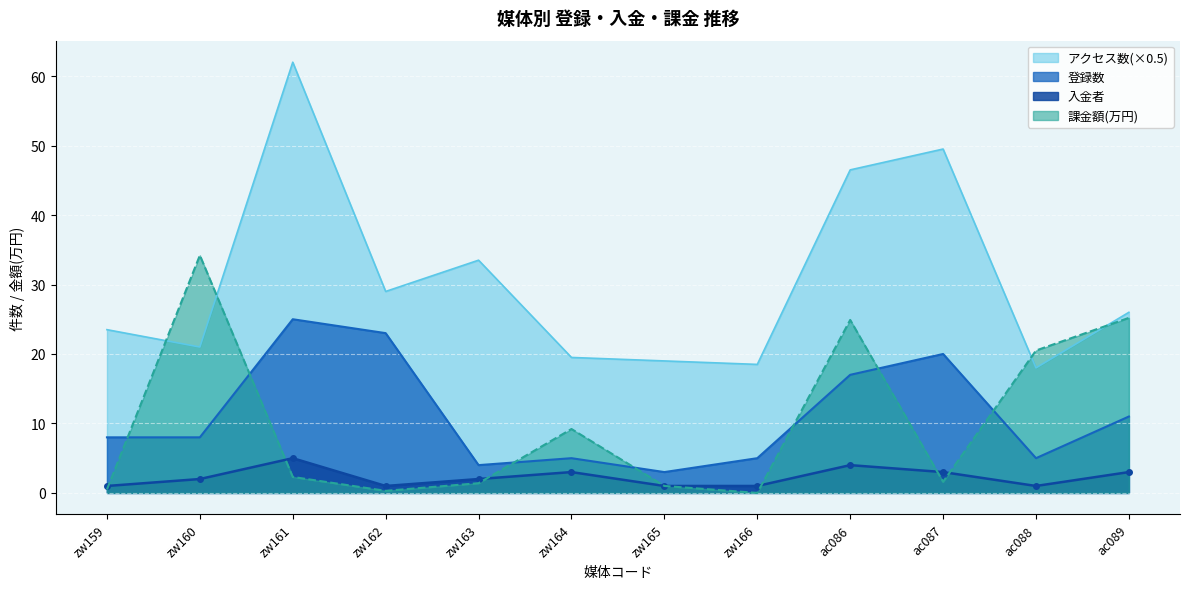

Reading left to right, list all the values displayed in this chart.

登録数: 8.0	8.0	25.0	23.0	4.0	5.0	3.0	5.0	17.0	20.0	5.0	11.0
入金者: 1.0	2.0	5.0	1.0	2.0	3.0	1.0	1.0	4.0	3.0	1.0	3.0
課金額(万): 0.5	34.2	2.3	0.3	1.4	9.2	1.0	0.0	24.9	1.6	20.5	25.2
アクセス数: 23.5	21.0	62.0	29.0	33.5	19.5	19.0	18.5	46.5	49.5	18.0	26.0